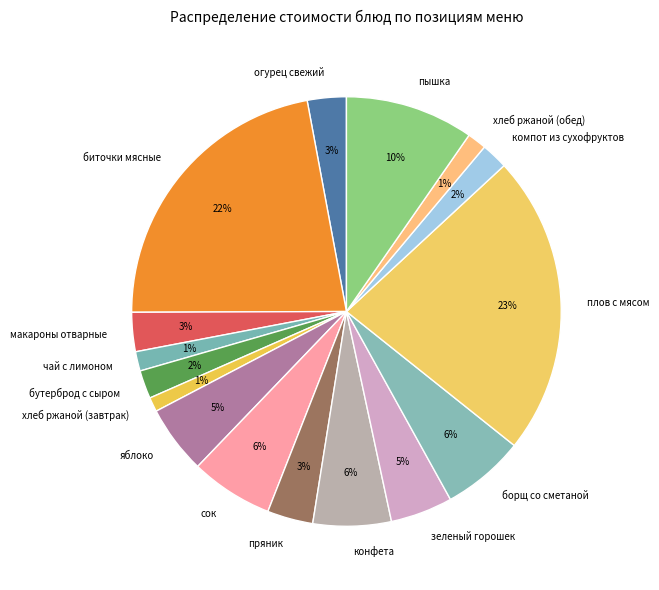

How many slices are in this pie chart?

16